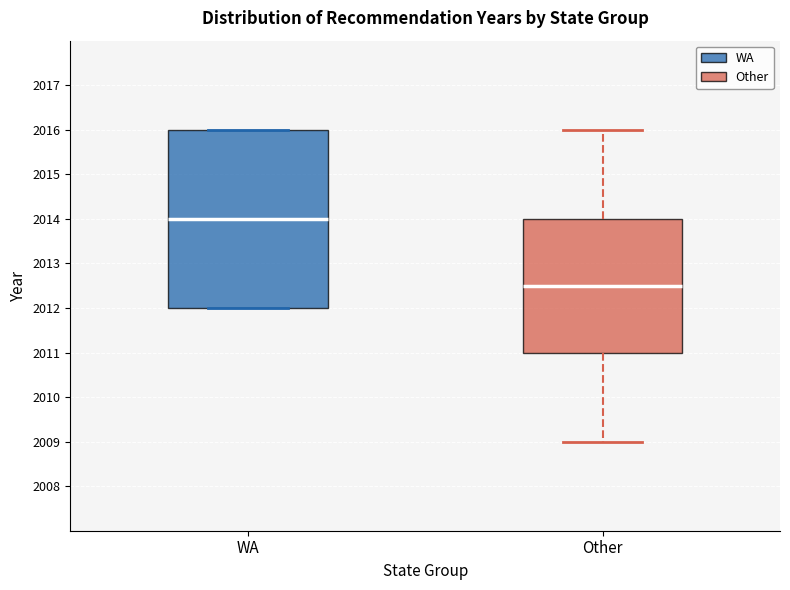

Reading left to right, read every box against the y-axis: the position of its median line, the range the box covers, and the ends of its whiskers. The values are not printed on the chart, so give them approximately, as read against the axis.

WA: median 2014.0, box 2012.0 to 2016.0, whiskers 2012.0 to 2016.0
Other: median 2012.5, box 2011.0 to 2014.0, whiskers 2009.0 to 2016.0